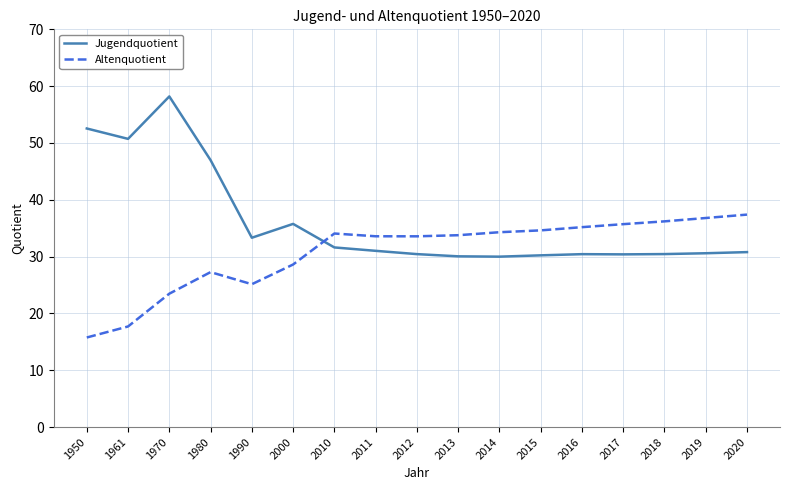

List the series in order of their peak value, lowest first.

Altenquotient, Jugendquotient